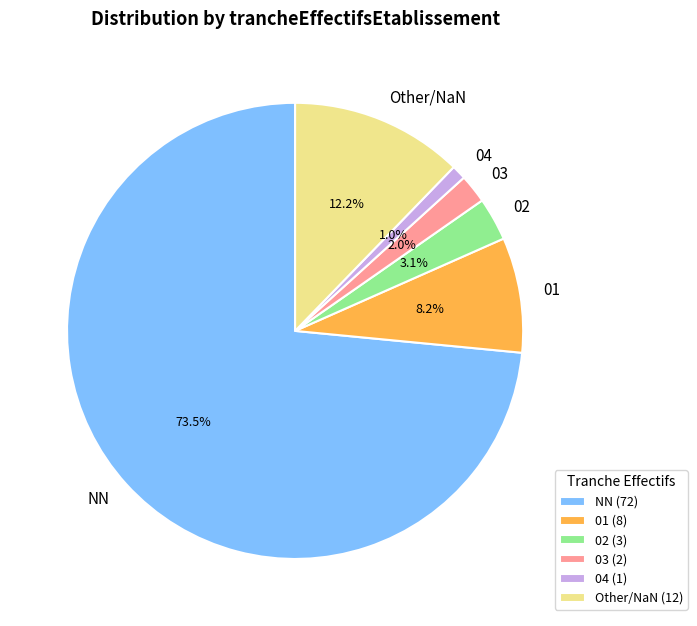

How many segments does this pie chart have?

6